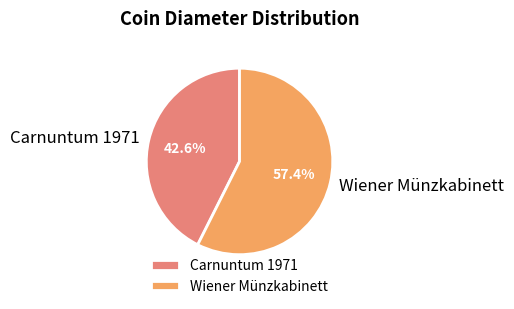

What percentage do Carnuntum 1971 and Wiener Münzkabinett together represent?

100.0%